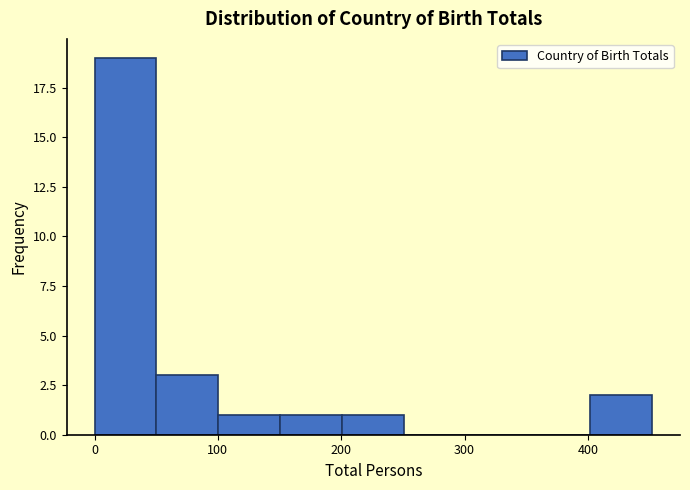

How tall is the bar that spans 100 to 150 on the x-axis? Neither the bar edges nor the heights are printed on the chart, so give them approximately, as read against the axes.

1